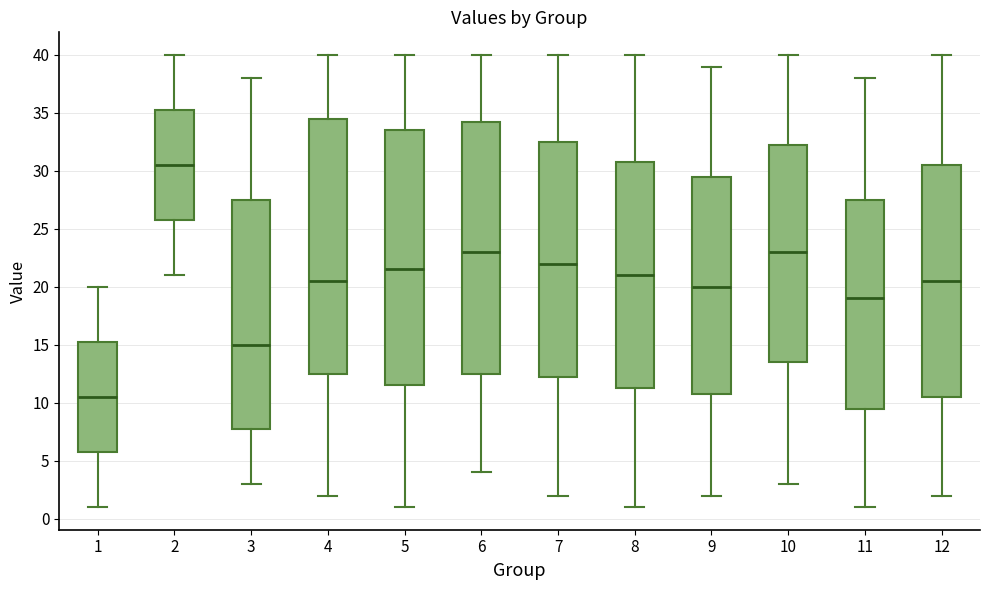

Reading left to right, read every box against the y-axis: the position of its median line, the range the box covers, and the ends of its whiskers. The values are not printed on the chart, so give them approximately, as read against the axis.

1: median 10.5, box 6.0 to 15.5, whiskers 1.0 to 20.0
2: median 30.5, box 26.0 to 35.5, whiskers 21.0 to 40.0
3: median 15.0, box 8.0 to 27.5, whiskers 3.0 to 38.0
4: median 20.5, box 12.5 to 34.5, whiskers 2.0 to 40.0
5: median 21.5, box 11.5 to 33.5, whiskers 1.0 to 40.0
6: median 23.0, box 12.5 to 34.5, whiskers 4.0 to 40.0
7: median 22.0, box 12.5 to 32.5, whiskers 2.0 to 40.0
8: median 21.0, box 11.5 to 31.0, whiskers 1.0 to 40.0
9: median 20.0, box 11.0 to 29.5, whiskers 2.0 to 39.0
10: median 23.0, box 13.5 to 32.5, whiskers 3.0 to 40.0
11: median 19.0, box 9.5 to 27.5, whiskers 1.0 to 38.0
12: median 20.5, box 10.5 to 30.5, whiskers 2.0 to 40.0